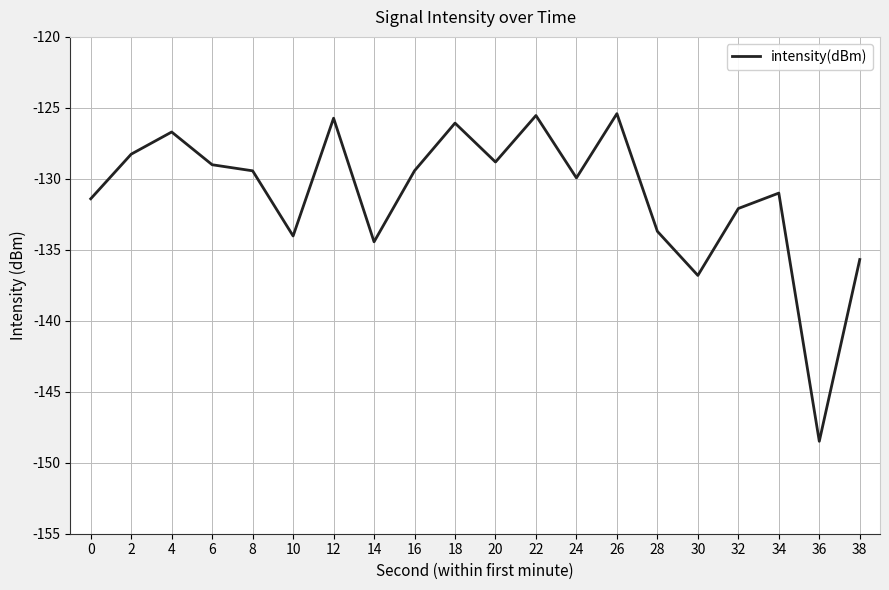

What is the minimum value shown in the chart?

-148.5